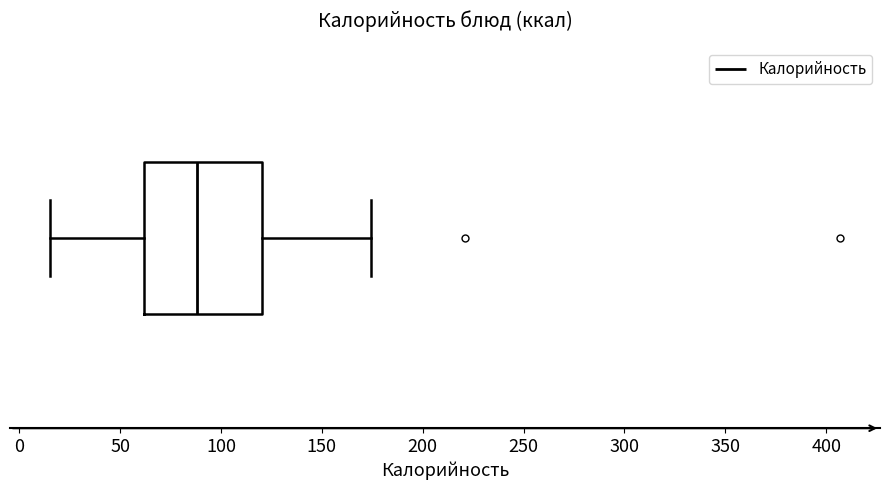

Transcribe this box plot: give where the median line is, the range the box spans, and where the two whiskers end, as read against the x-axis. The values are not printed on the chart, so give them approximately, as read against the axis.

median 90, box 60 to 120, whiskers 15 to 175